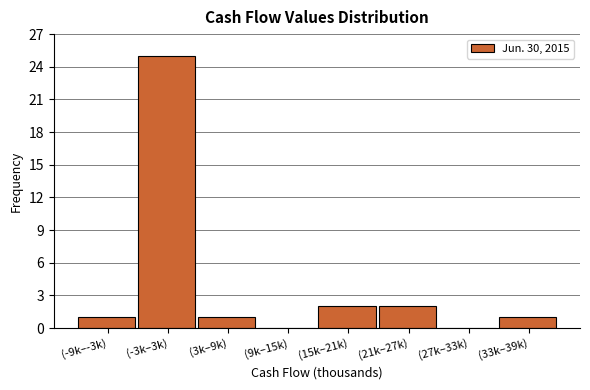

Reading left to right, transcribe all the data shown in this chart.

(-9k–-3k)=1	(-3k–3k)=25	(3k–9k)=1	(9k–15k)=0	(15k–21k)=2	(21k–27k)=2	(27k–33k)=0	(33k–39k)=1